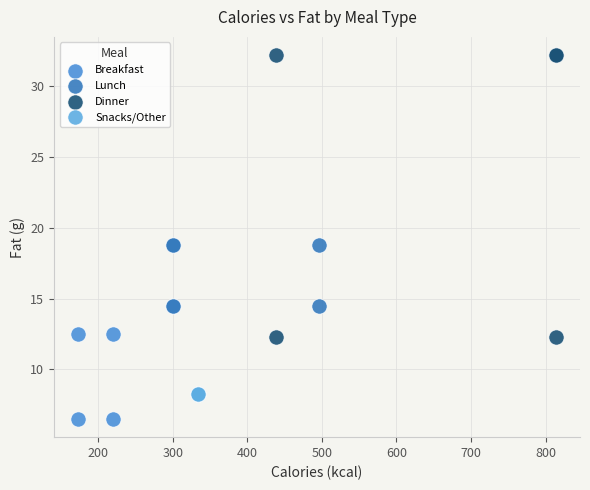

Which series reaches the maximum Y coordinate?

Dinner